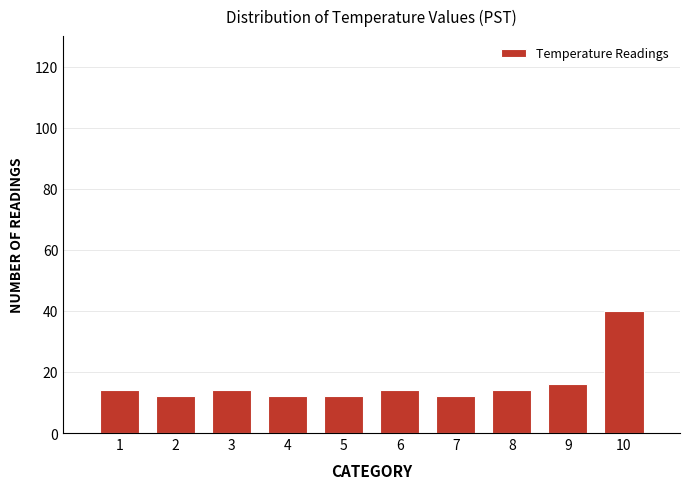

Reading left to right, list all the values displayed in this chart.

1=14	2=12	3=14	4=12	5=12	6=14	7=12	8=14	9=16	10=40